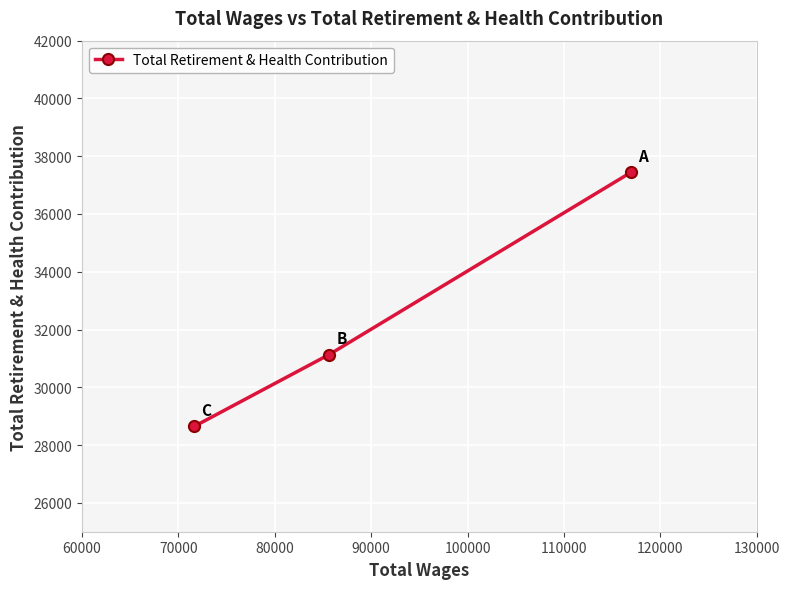

Count the number of values greater than 31135.

1